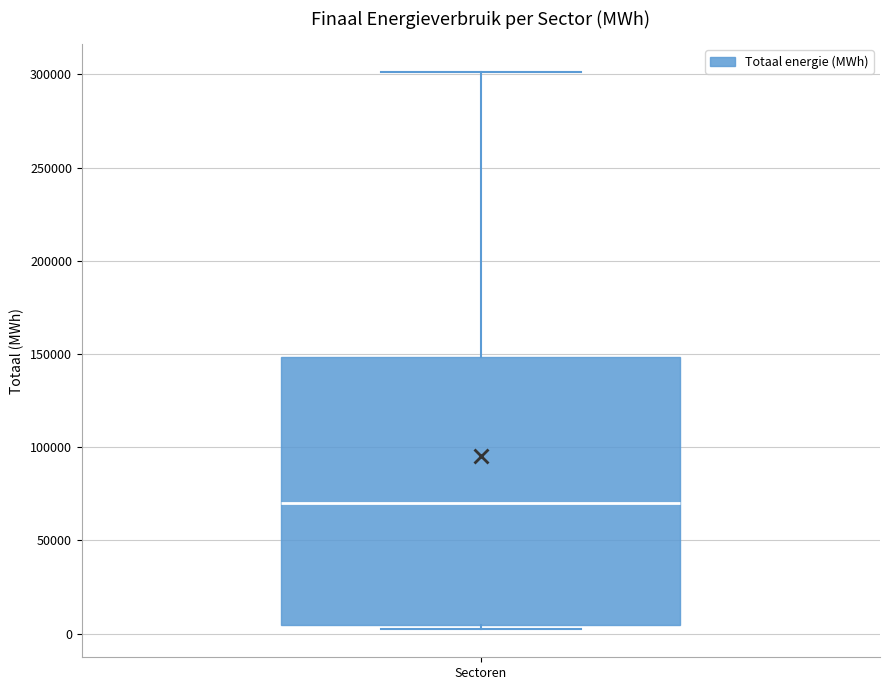

Read this box plot against the y-axis: the position of the median line, the range covered by the box, and the ends of both whiskers. The values are not printed on the chart, so give them approximately, as read against the axis.

median 70000, box 5000 to 150000, whiskers 0 to 300000